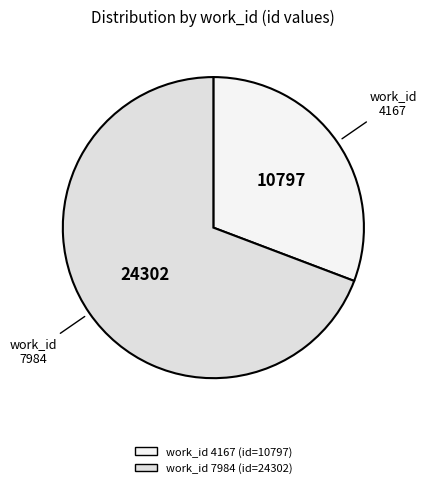

Which category has the biggest portion of the pie?

7984